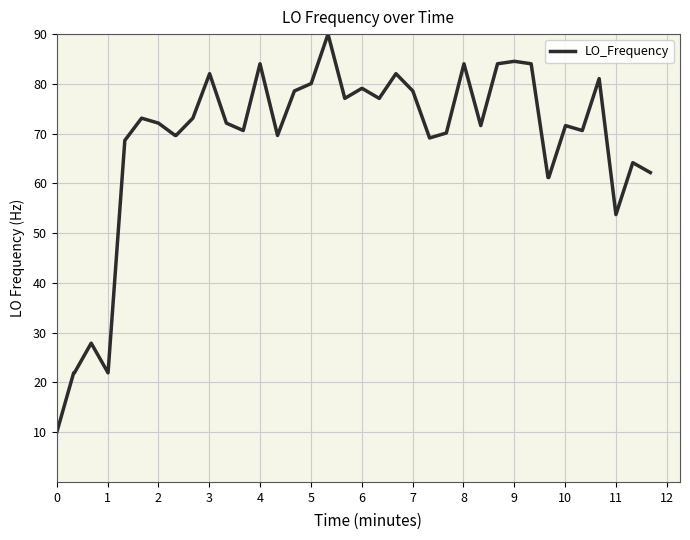

What is the maximum value shown in the chart?

90.0